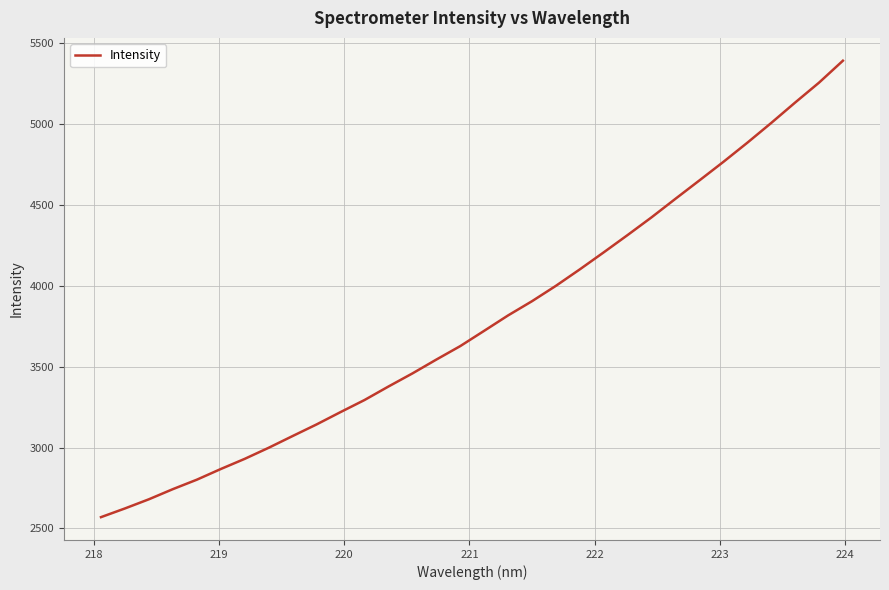

What is the average value?

3783.4